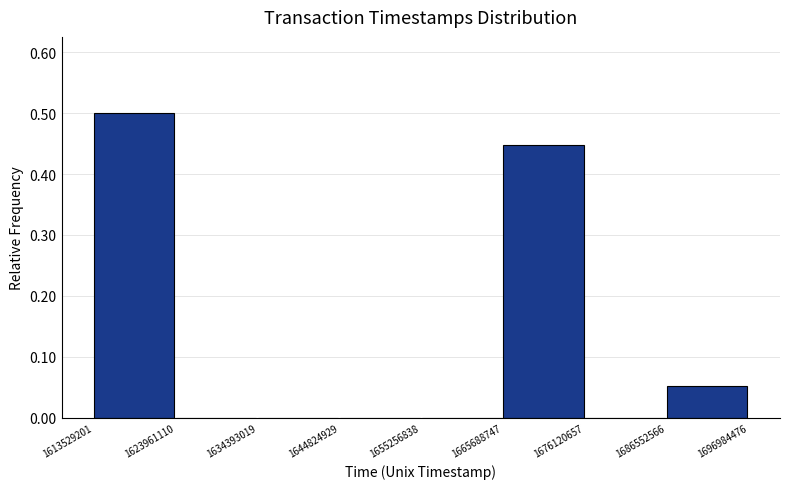

Which range on the x-axis has the tallest bar?

1613529201 to 1623961110